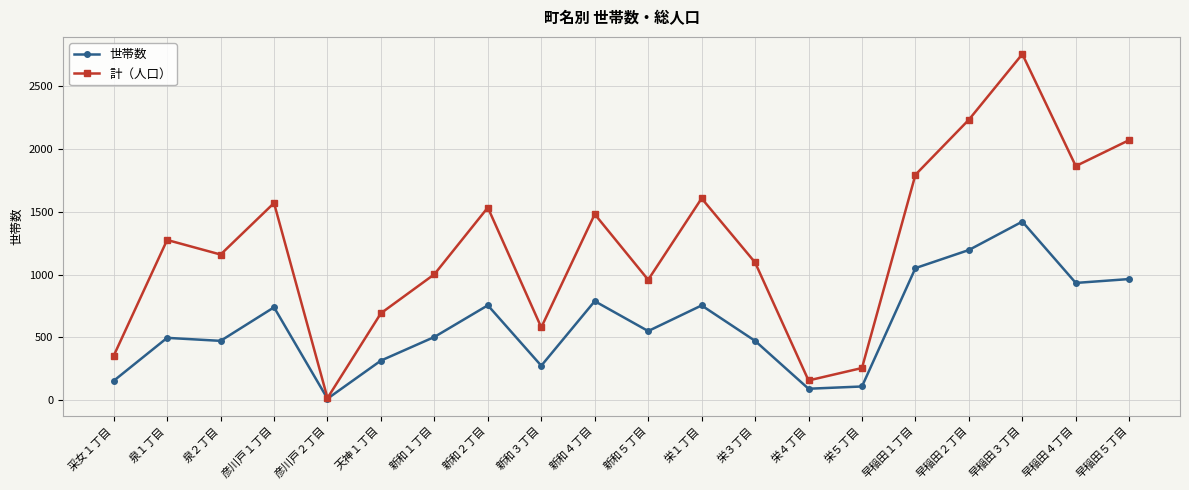

How many series are shown in this chart?

2